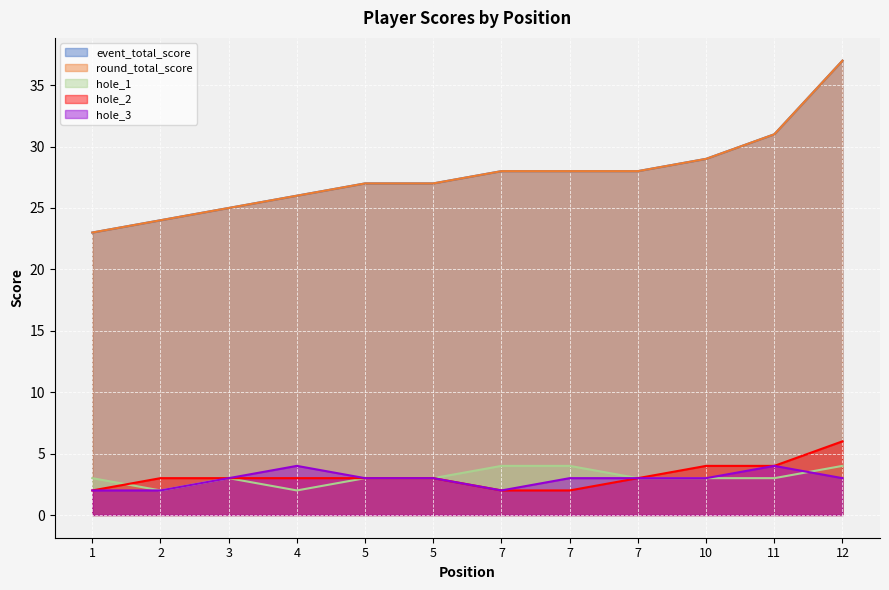

At which label is event_total_score closest to 30?

10